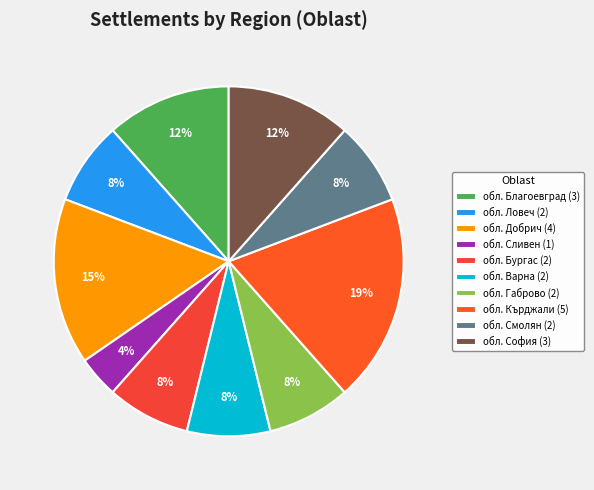

To the nearest percent, what is the average slice percentage?

10%